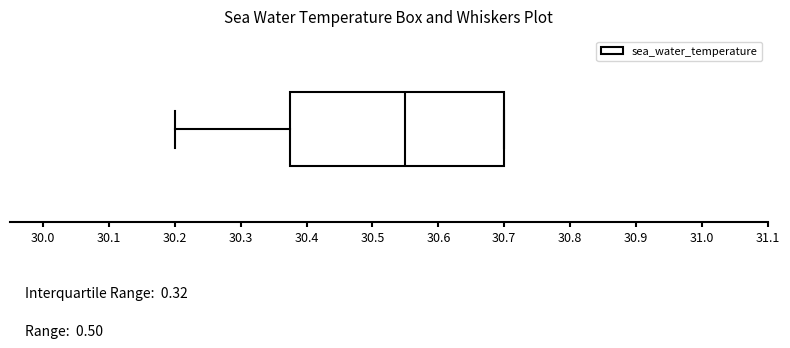

Read this box plot against the x-axis: the position of the median line, the range covered by the box, and the ends of both whiskers. The values are not printed on the chart, so give them approximately, as read against the axis.

median 30.55, box 30.38 to 30.70, whiskers 30.20 to 30.70